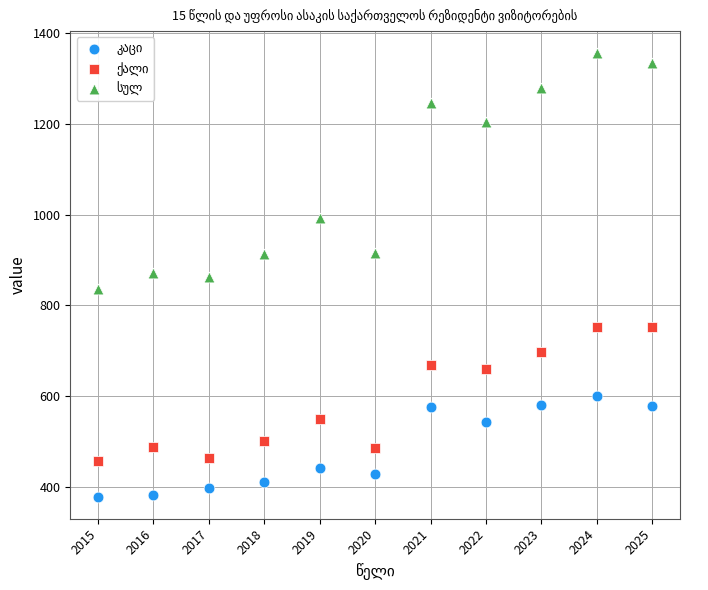

What is the X range (max minus min) for the scatter plot?

10.0